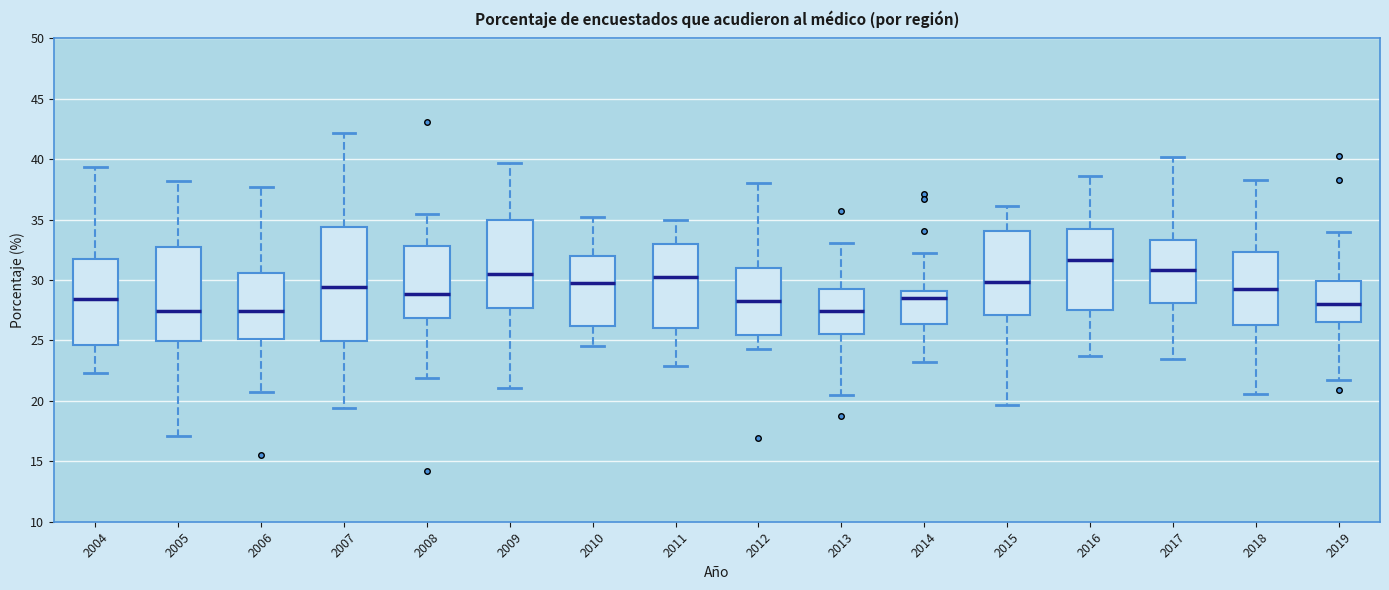

Reading left to right, transcribe this box plot: for each box, give where its median line is, the range the box spans, and where its two whiskers end, as read against the y-axis. The values are not printed on the chart, so give them approximately, as read against the axis.

2004: median 28.5, box 24.5 to 32.0, whiskers 22.5 to 39.5
2005: median 27.5, box 25.0 to 33.0, whiskers 17.0 to 38.0
2006: median 27.5, box 25.0 to 30.5, whiskers 21.0 to 37.5
2007: median 29.5, box 25.0 to 34.5, whiskers 19.5 to 42.0
2008: median 29.0, box 27.0 to 33.0, whiskers 22.0 to 35.5
2009: median 30.5, box 27.5 to 35.0, whiskers 21.0 to 39.5
2010: median 29.5, box 26.0 to 32.0, whiskers 24.5 to 35.0
2011: median 30.0, box 26.0 to 33.0, whiskers 23.0 to 35.0
2012: median 28.5, box 25.5 to 31.0, whiskers 24.5 to 38.0
2013: median 27.5, box 25.5 to 29.5, whiskers 20.5 to 33.0
2014: median 28.5, box 26.5 to 29.0, whiskers 23.0 to 32.0
2015: median 30.0, box 27.0 to 34.0, whiskers 19.5 to 36.0
2016: median 31.5, box 27.5 to 34.0, whiskers 23.5 to 38.5
2017: median 31.0, box 28.0 to 33.5, whiskers 23.5 to 40.0
2018: median 29.5, box 26.5 to 32.5, whiskers 20.5 to 38.5
2019: median 28.0, box 26.5 to 30.0, whiskers 21.5 to 34.0